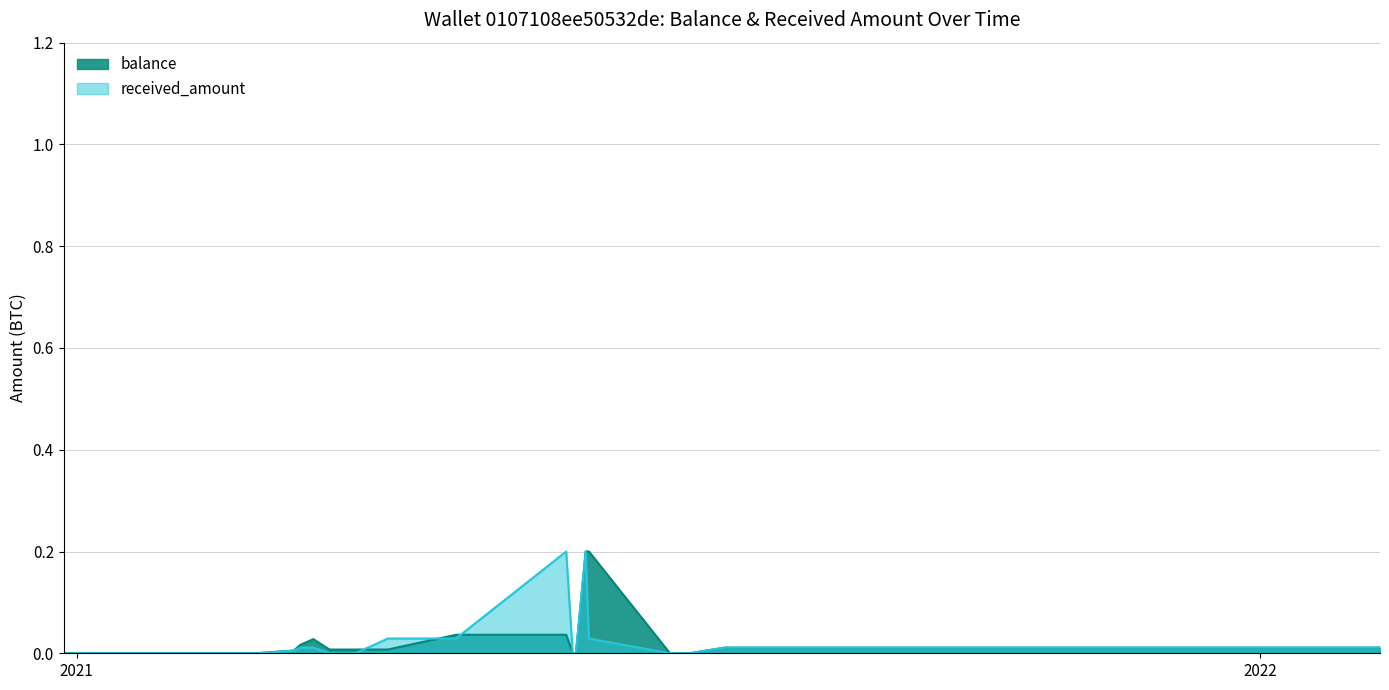

Is it true that balance equals 0.0 at 2021-04-28?

False